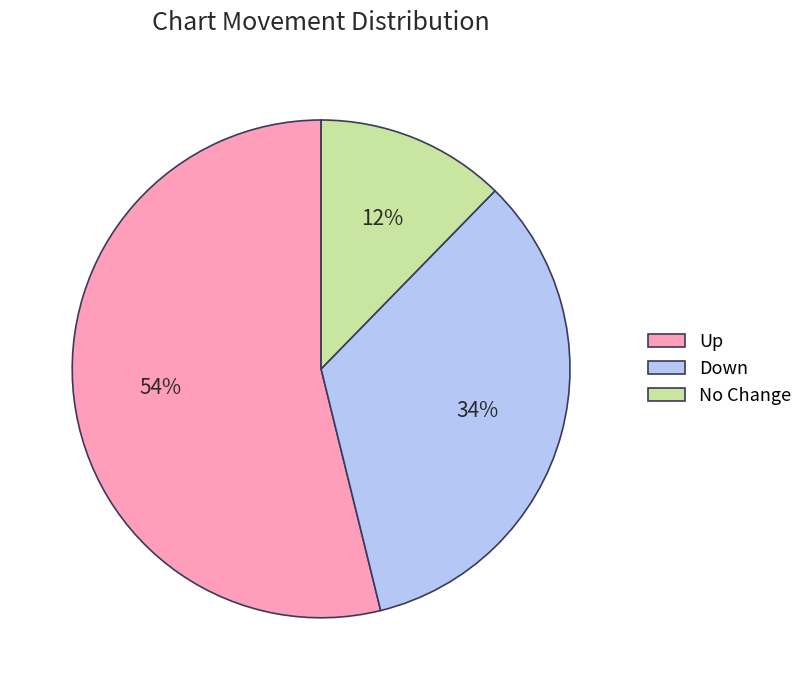

To the nearest percent, what is the difference between the Up and Down slice percentages?

20%